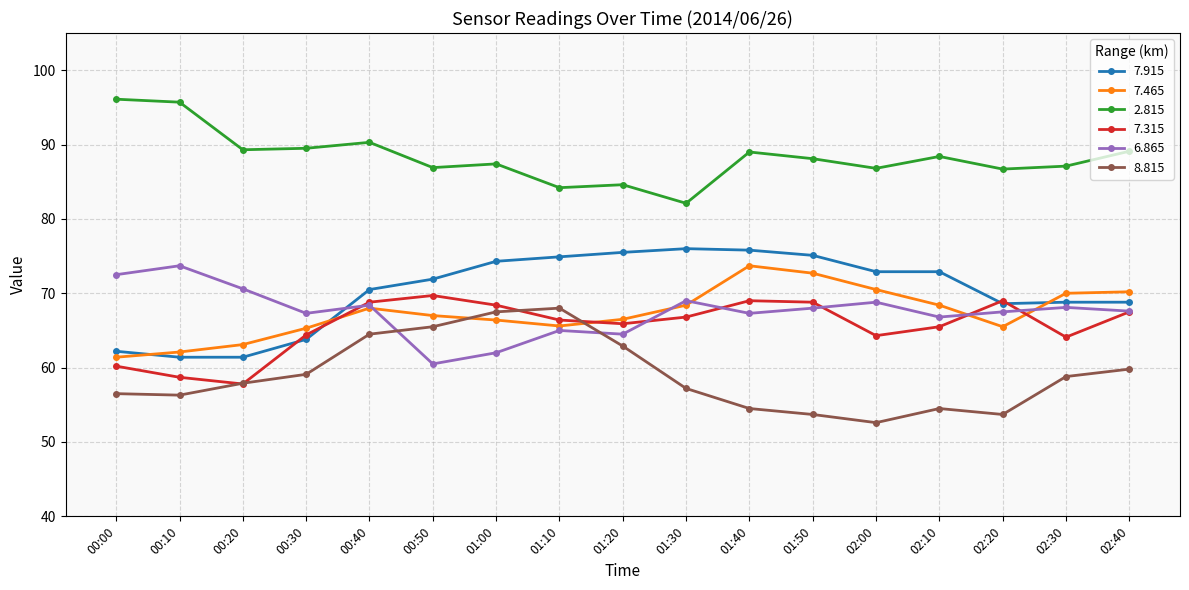

The 6.865 series shows 20.4 at 02:20. True or false?

False